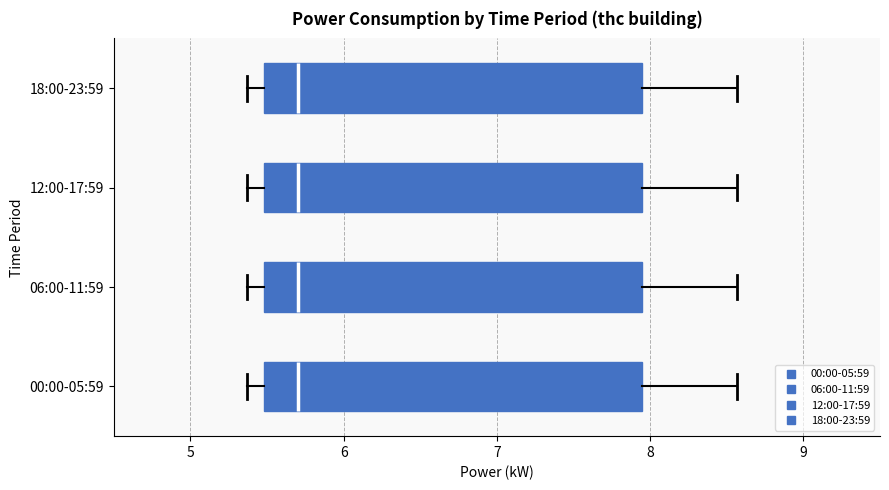

Where is the left edge of the box for 18:00-23:59 on the x-axis? The values are not printed on the chart, so give them approximately, as read against the axis.

5.5